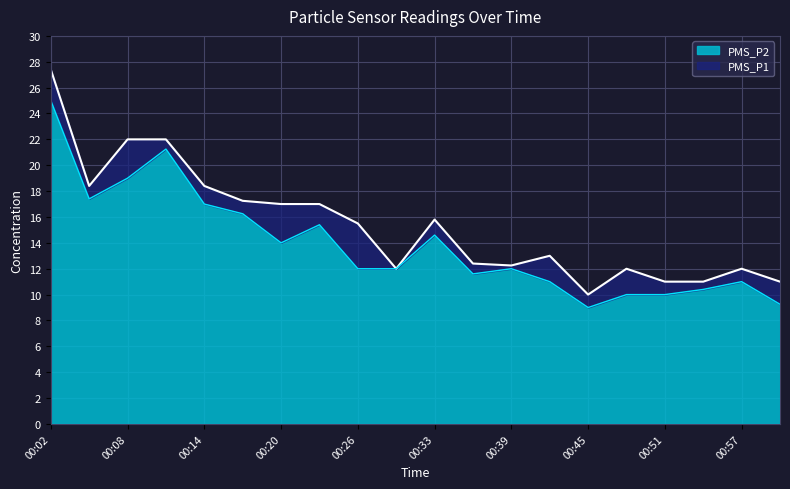

What is the average value of the PMS_P1 series?

15.4